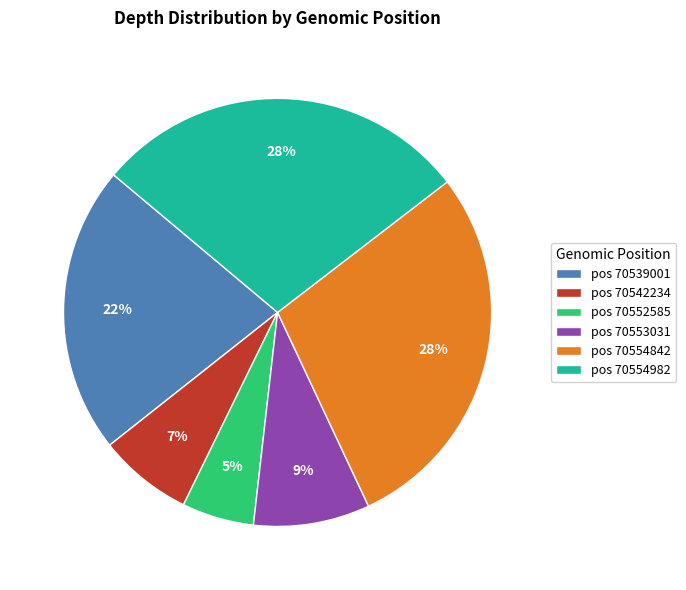

Count the number of slices in the pie.

6